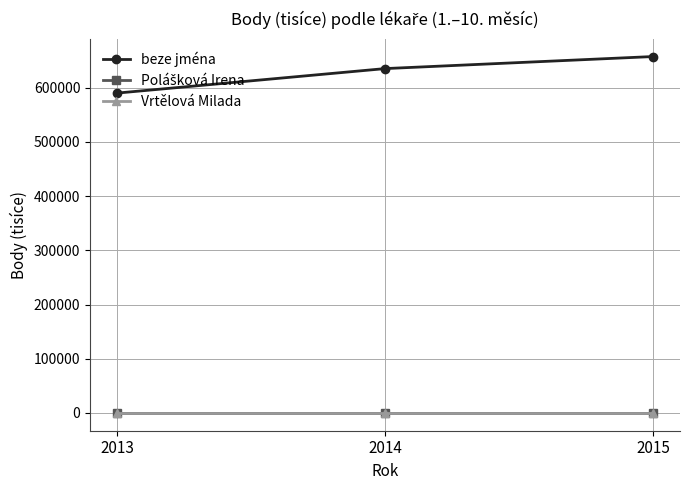

Between 2014 and 2015, which is larger?

2015